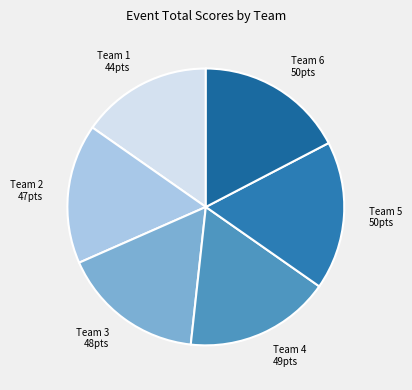

Does any single category account for the majority?

No